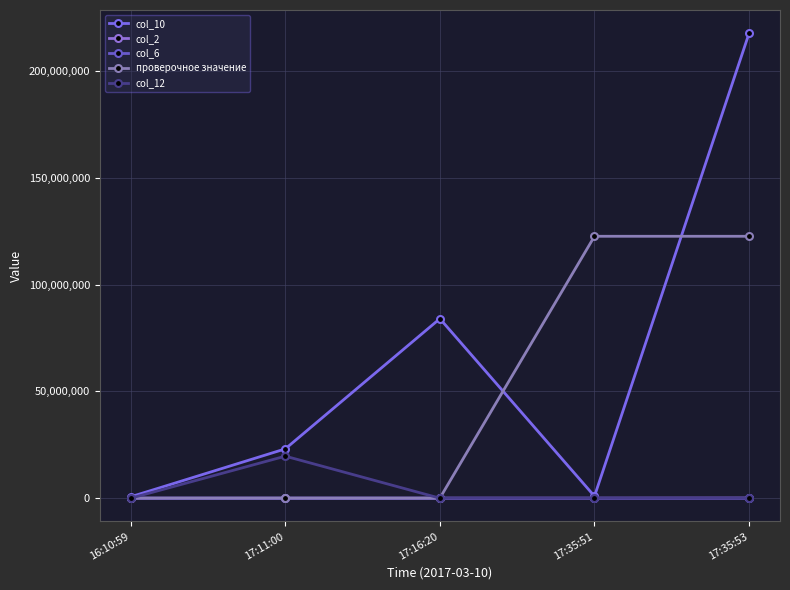

What is the difference between the highest and lowest values at 17:16:20?

84055601